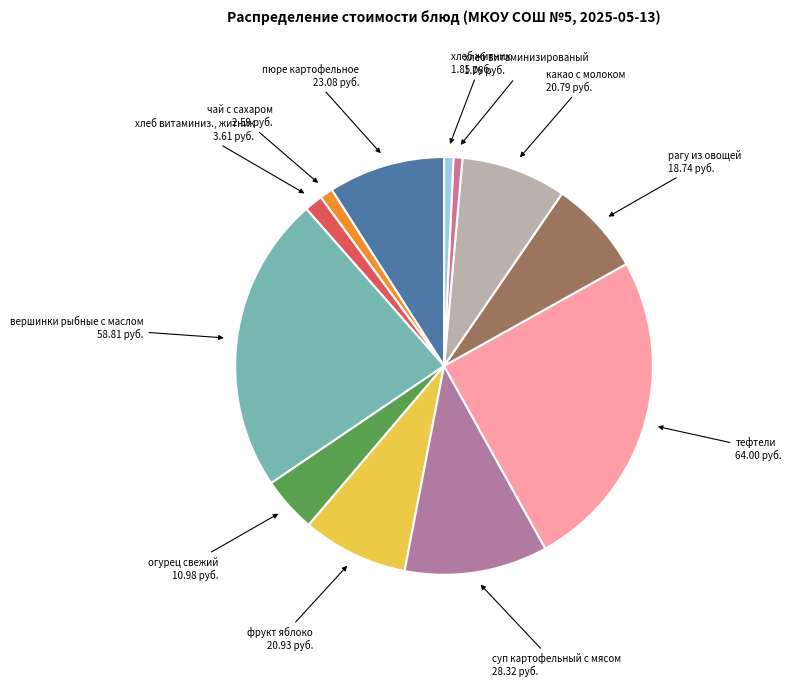

Between фрукт яблоко and пюре картофельное, which is larger?

пюре картофельное